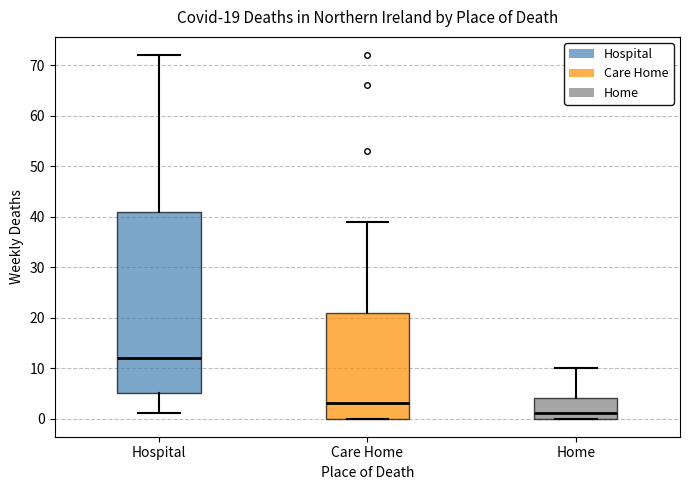

Which box has the lowest median line?

Home